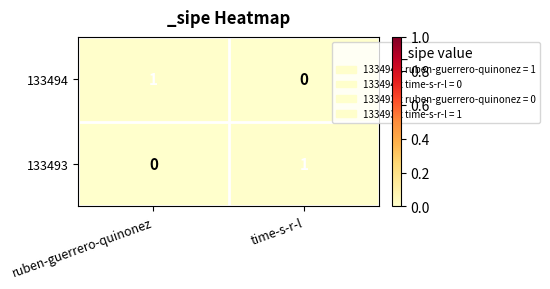

What is the total value across all series at ruben-guerrero-quinonez?

1